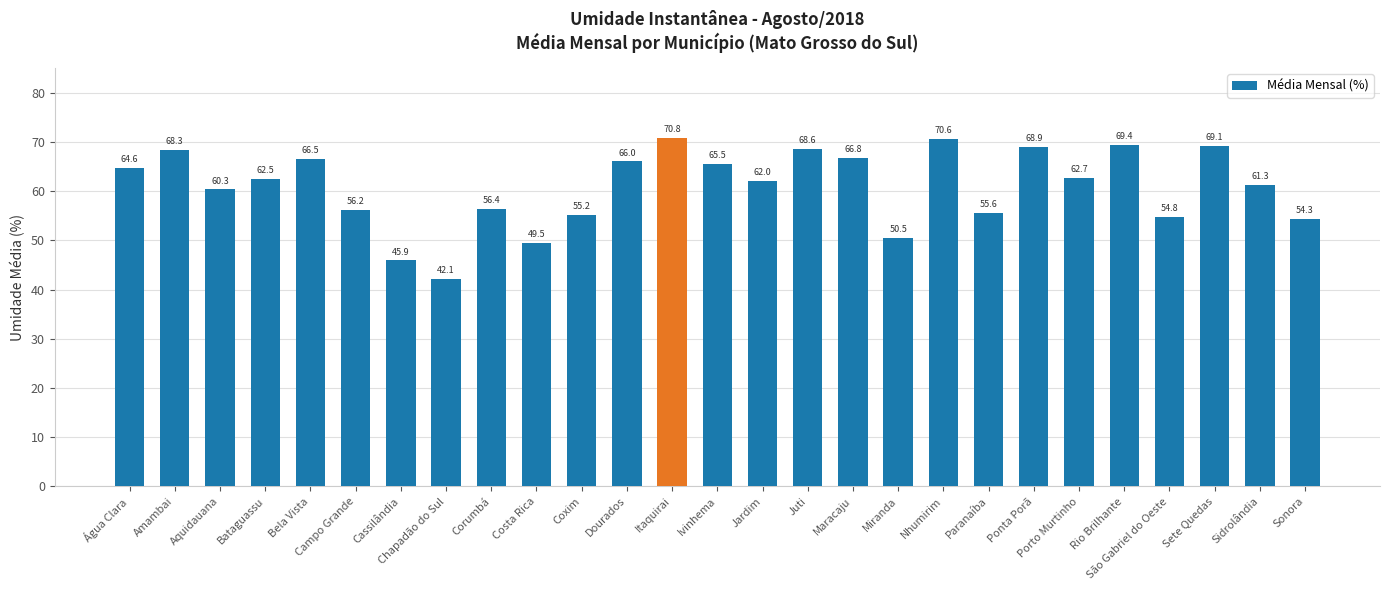

What value does the data have at Coxim?

55.2